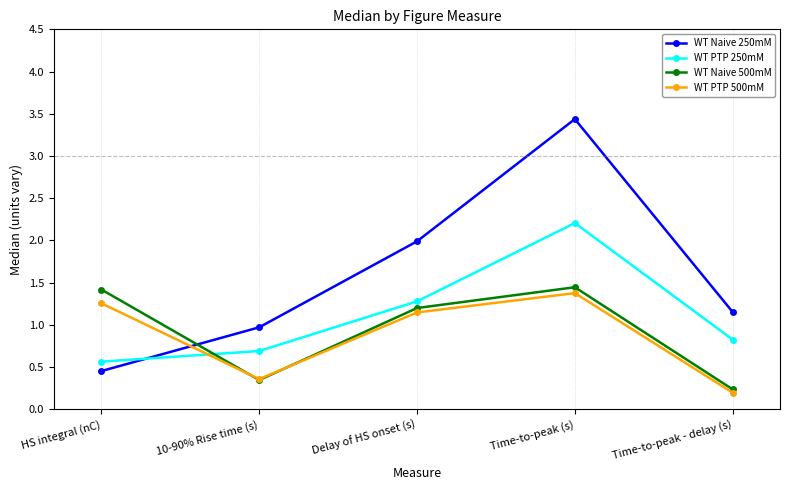

Where does the WT Naive 500mM series first go above 1?

HS integral (nC)